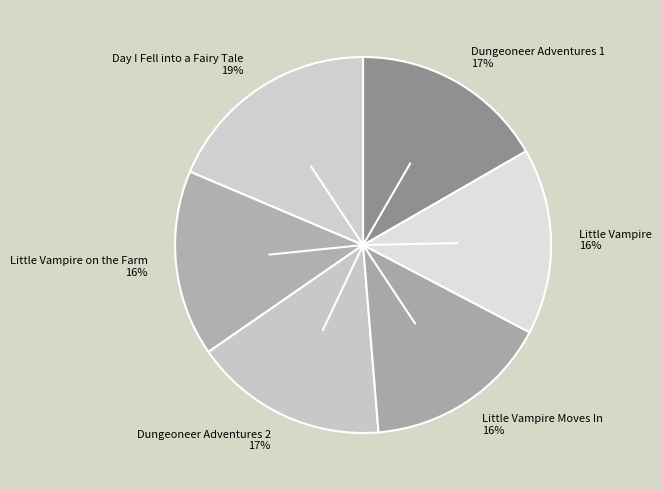

How many segments does this pie chart have?

6